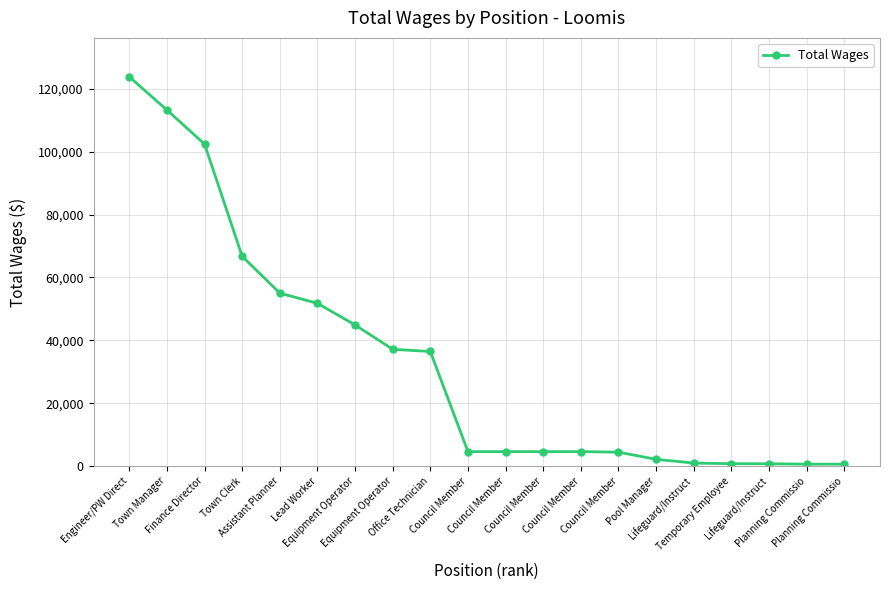

List the labels in order of value, largest first.

Engineer/PW Direct, Town Manager, Finance Director, Town Clerk, Assistant Planner, Lead Worker, Equipment Operator, Equipment Operator, Office Technician, Council Member, Council Member, Council Member, Council Member, Council Member, Pool Manager, Lifeguard/Instruct, Temporary Employee, Lifeguard/Instruct, Planning Commissio, Planning Commissio